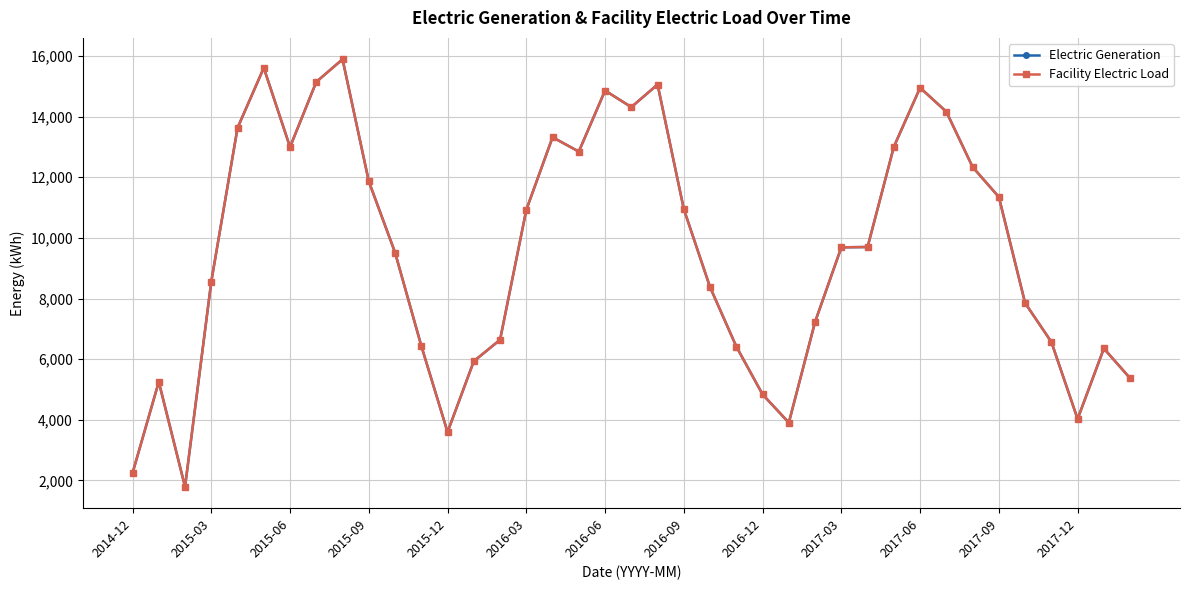

Does the chart have visible grid lines?

Yes